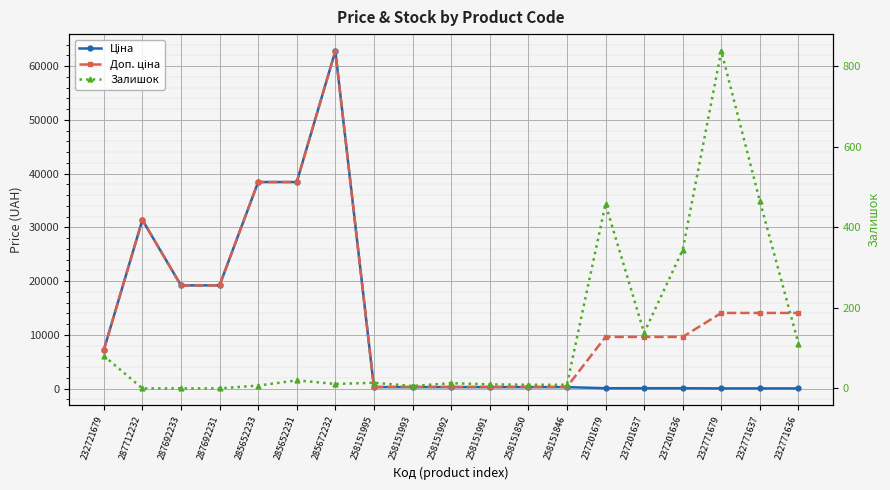

Reading left to right, extract all data points from this chart.

Ціна: 7173.5	31399.7	19214.5	19214.5	38429.0	38429.0	62799.5	301.1	301.1	301.1	301.1	301.1	301.1	96.3	96.3	96.3	62.6	62.6	62.6
Доп. ціна: 7173.5	31399.7	19214.5	19214.5	38429.0	38429.0	62799.5	334.0	334.0	334.0	334.0	334.0	334.0	9635.0	9635.0	9635.0	14091.8	14091.8	14091.8
Залишок: 81.0	0.0	0.0	0.0	7.0	20.0	11.0	14.0	6.0	13.0	10.0	9.0	9.0	458.0	138.0	344.0	838.0	465.0	111.0